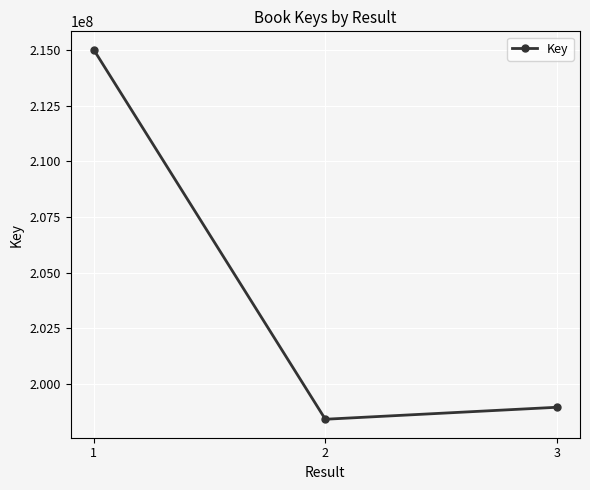

What is the greatest value displayed?

215000497